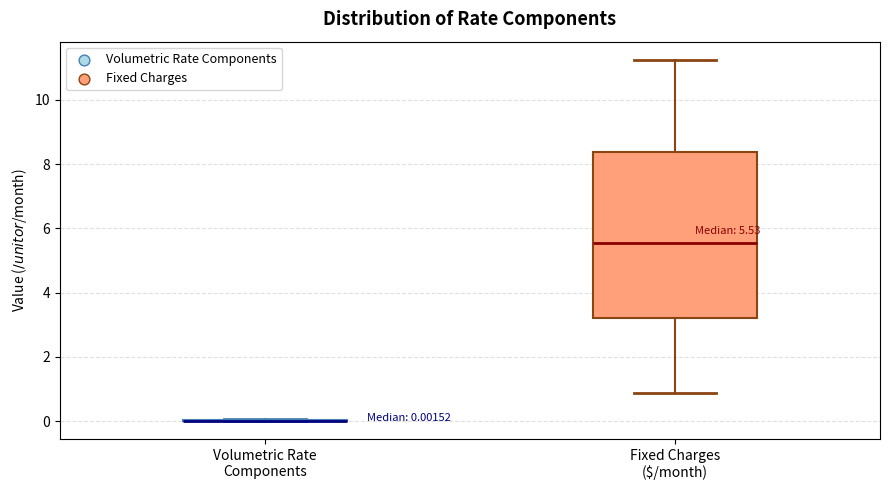

Which box is the tallest, from its lower edge to its upper edge?

Fixed Charges ($/month)